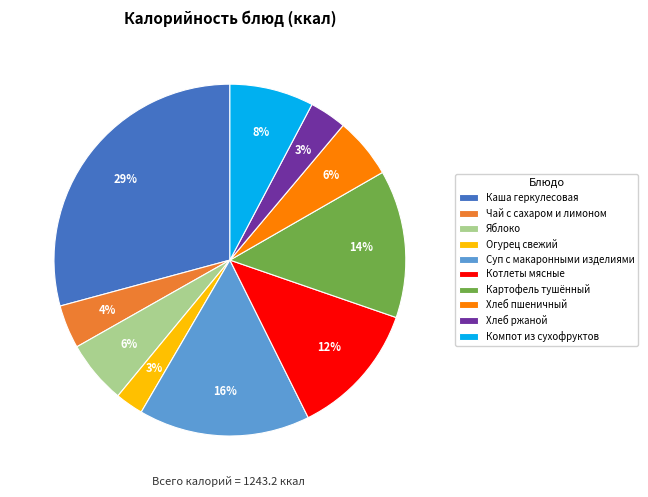

Combined, do Огурец свежий and Картофель тушённый account for over 50%?

No